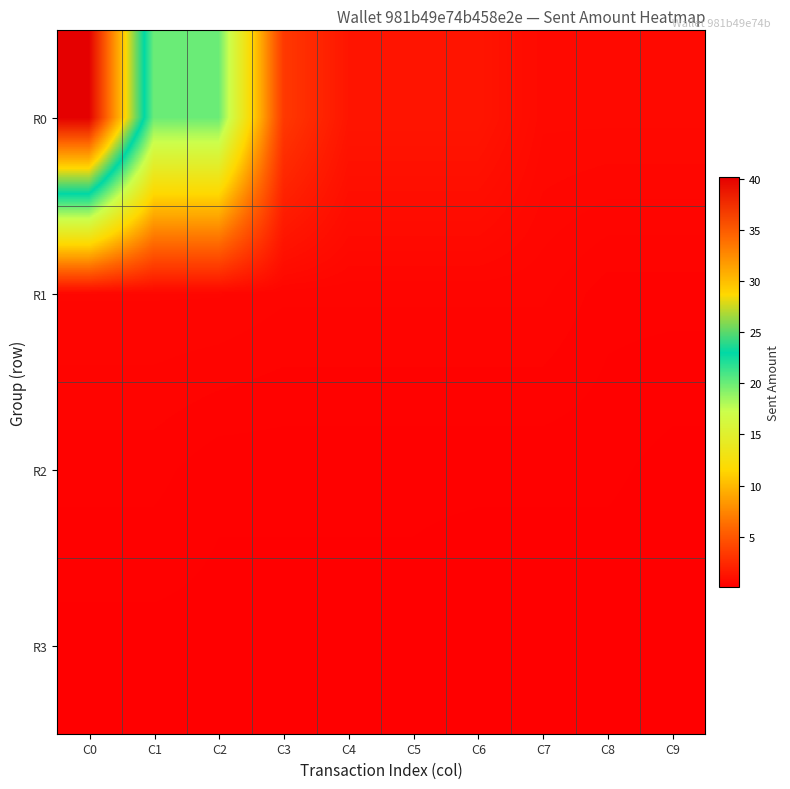

Reading left to right, list all the values displayed in this chart.

R0: C0=40.2	C1=20.0	C2=20.0	C3=3.3	C4=1.3	C5=1.3	C6=1.3	C7=0.7	C8=0.7	C9=0.7
R1: C0=0.5	C1=0.5	C2=0.5	C3=0.4	C4=0.4	C5=0.4	C6=0.4	C7=0.4	C8=0.3	C9=0.3
R2: C0=0.3	C1=0.3	C2=0.2	C3=0.2	C4=0.2	C5=0.2	C6=0.2	C7=0.2	C8=0.2	C9=0.1
R3: C0=0.1	C1=0.1	C2=0.1	C3=0.1	C4=0.1	C5=0.1	C6=0.1	C7=0.1	C8=0.1	C9=0.1